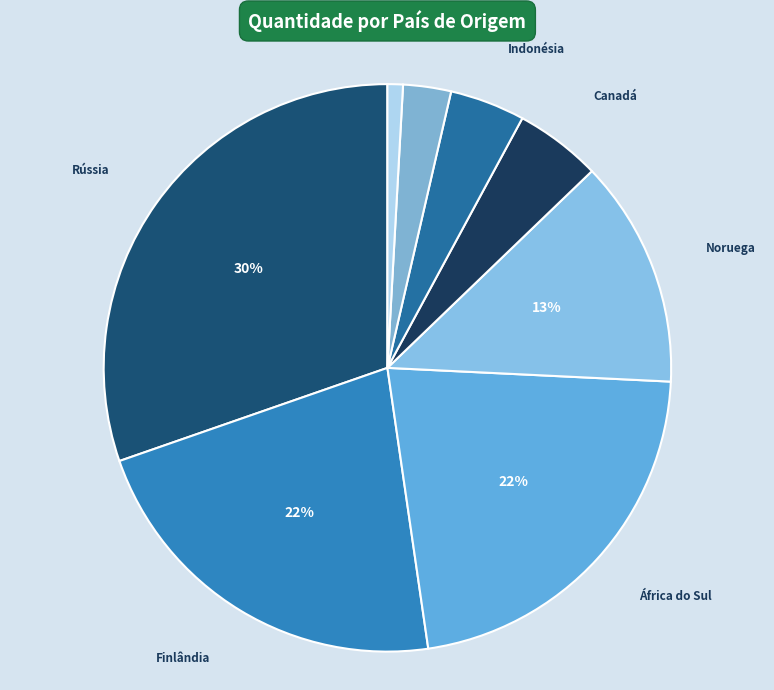

How many segments does this pie chart have?

8